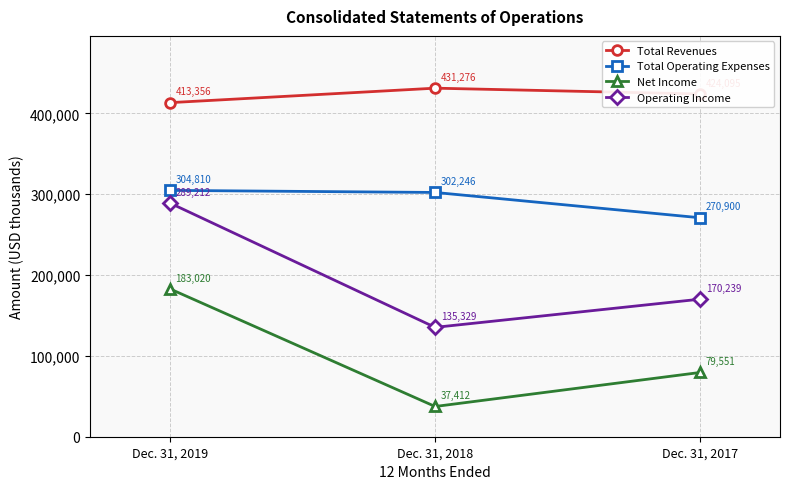

Is the value of Total Operating Expenses at Dec. 31, 2019 greater than the value of Total Revenues at Dec. 31, 2018?

No